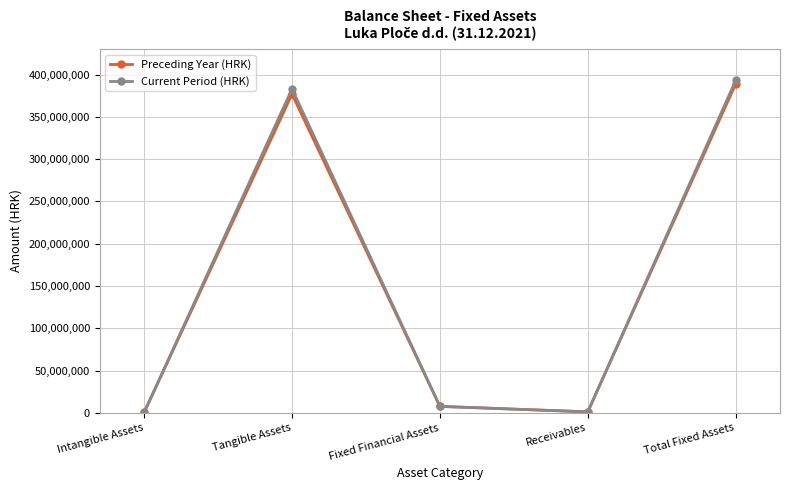

True or false: Preceding Year (HRK) has more than 1 points higher than both neighbors.

False